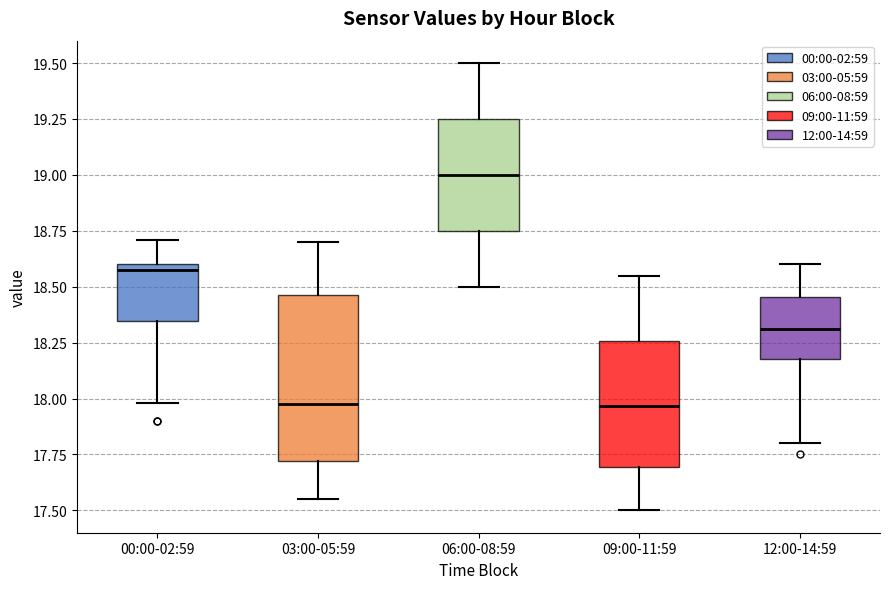

Where does the median line of the box for 03:00-05:59 sit on the y-axis? The values are not printed on the chart, so give them approximately, as read against the axis.

18.00